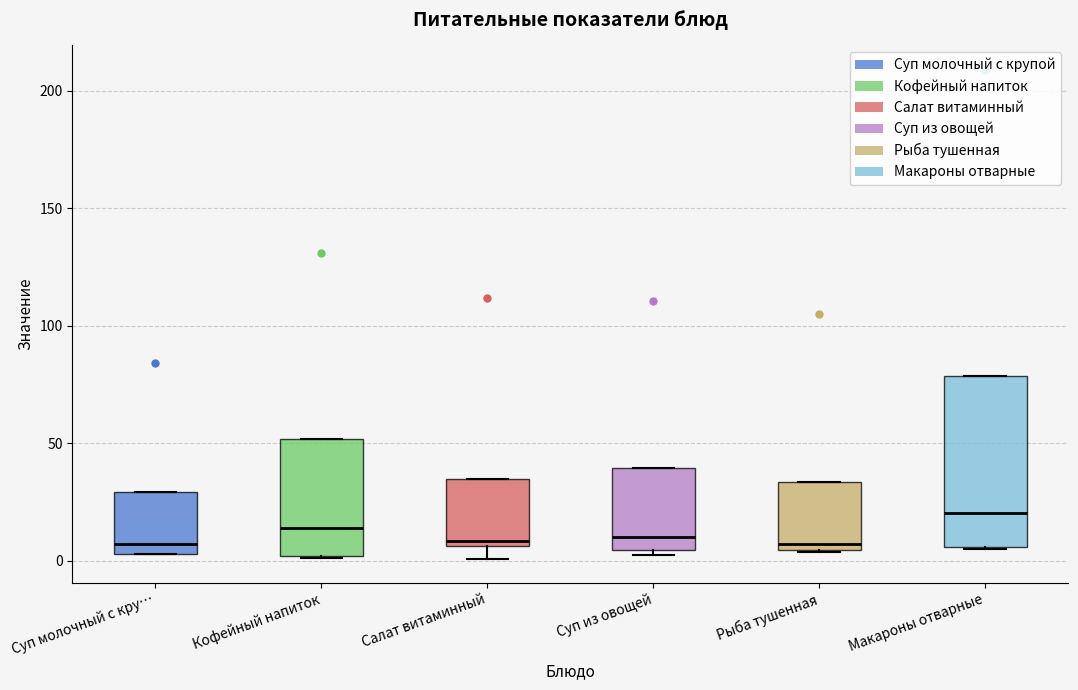

Reading left to right, read every box against the y-axis: the position of its median line, the range the box covers, and the ends of its whiskers. The values are not printed on the chart, so give them approximately, as read against the axis.

Суп молочный с кру…: median 5 (just above the box's lower edge), box 5 to 30, whiskers 5 to 30
Кофейный напиток: median 15, box 0 to 50, whiskers 0 to 50
Салат витаминный: median 10, box 5 to 35, whiskers 0 to 35
Суп из овощей: median 10, box 5 to 40, whiskers 5 (just below the box's lower edge) to 40
Рыба тушенная: median 5 (just above the box's lower edge), box 5 to 35, whiskers 5 to 35
Макароны отварные: median 20, box 5 to 80, whiskers 5 to 80